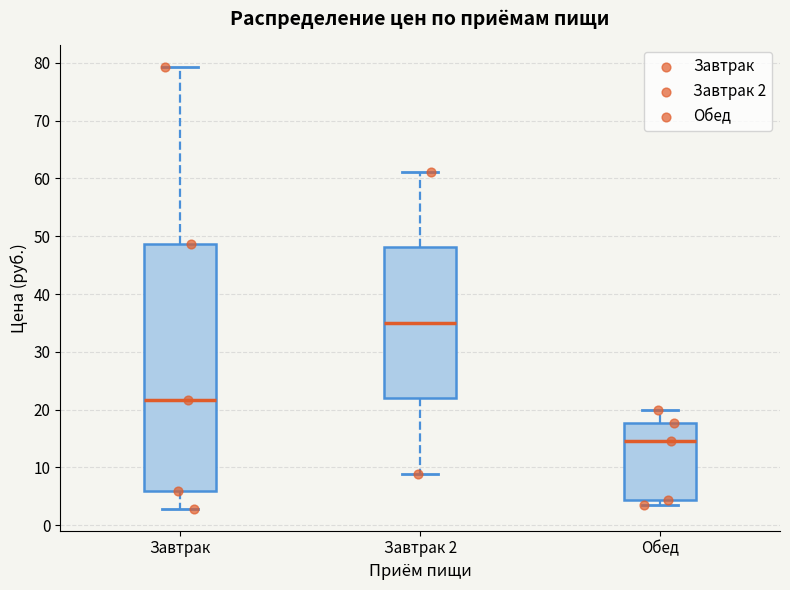

Reading left to right, read every box against the y-axis: the position of its median line, the range the box covers, and the ends of its whiskers. The values are not printed on the chart, so give them approximately, as read against the axis.

Завтрак: median 22, box 6 to 49, whiskers 3 to 79
Завтрак 2: median 35, box 22 to 48, whiskers 9 to 61
Обед: median 15, box 4 to 18, whiskers 4 (just below the box's lower edge) to 20